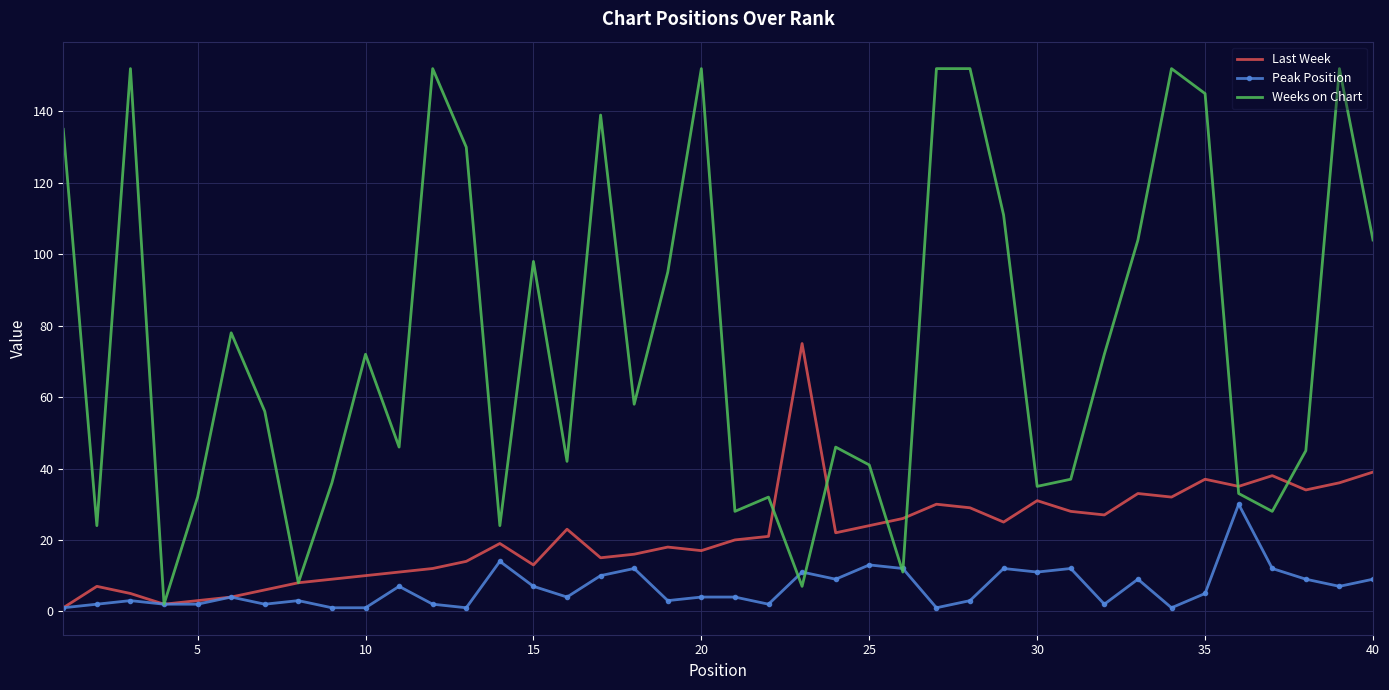

Which series has the widest spread of values?

Weeks on Chart